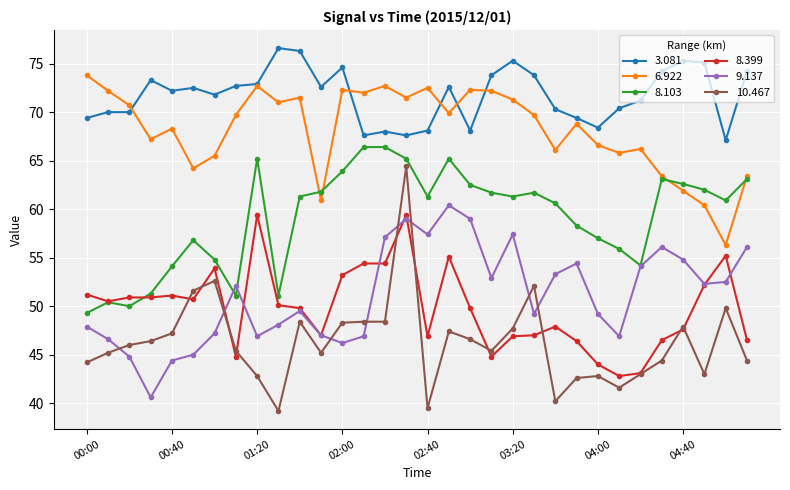

Which series has the largest range (max minus min)?

10.467